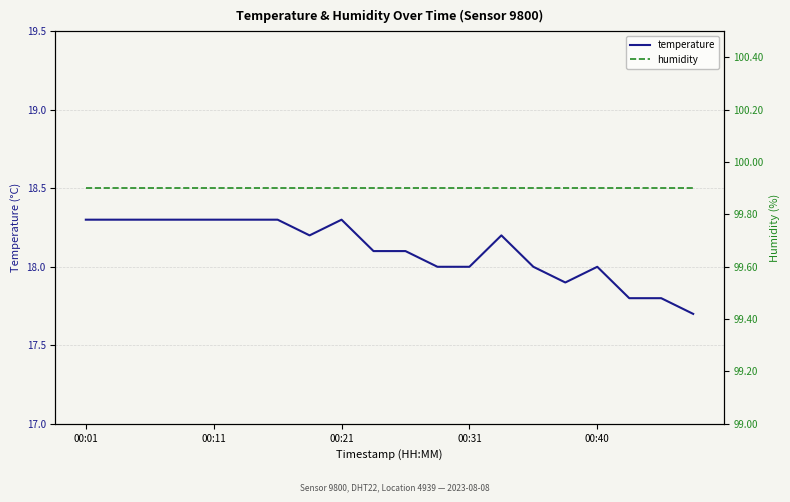

Between 6 and 15, which series saw the biggest shift?

temperature